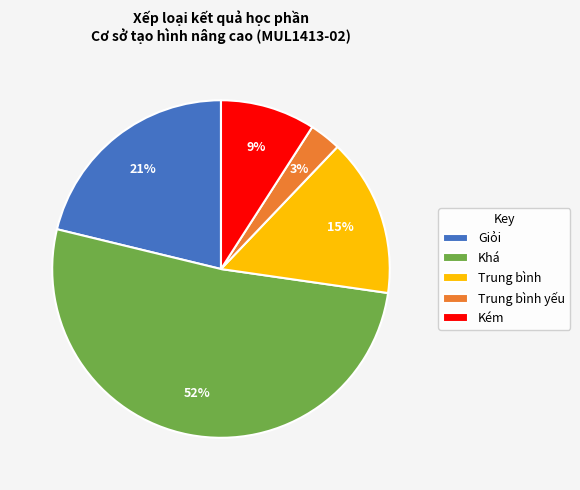

Combined, do Kém and Khá account for over 50%?

Yes